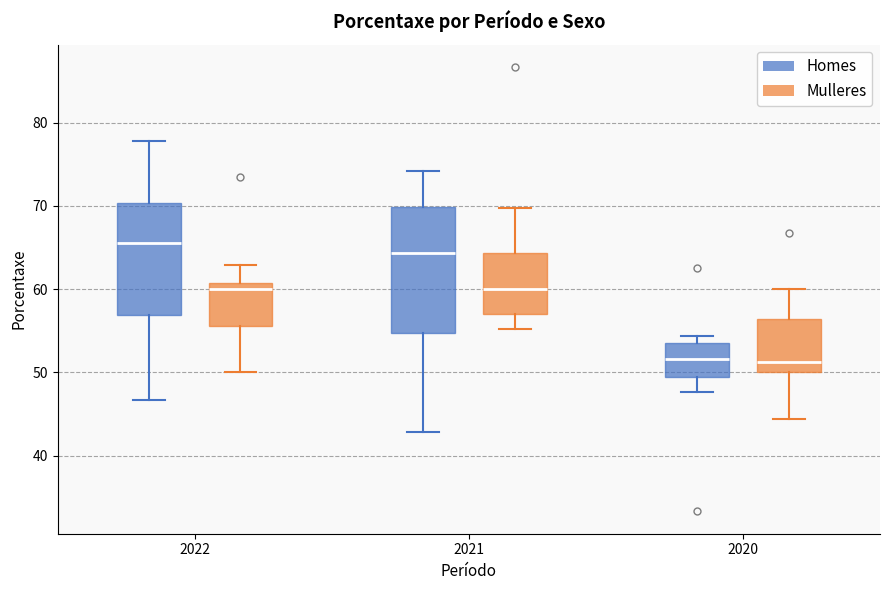

Which box is the tallest, from its lower edge to its upper edge?

2021 (Homes)